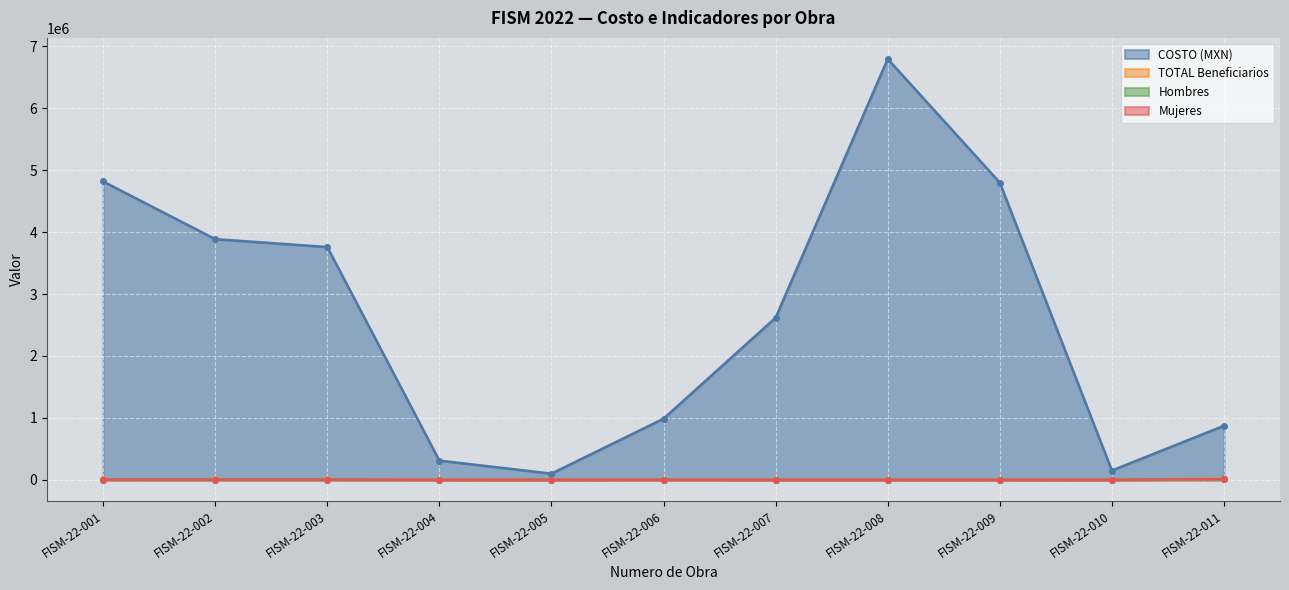

Which label corresponds to the smallest value in the chart?

FISM-22-010